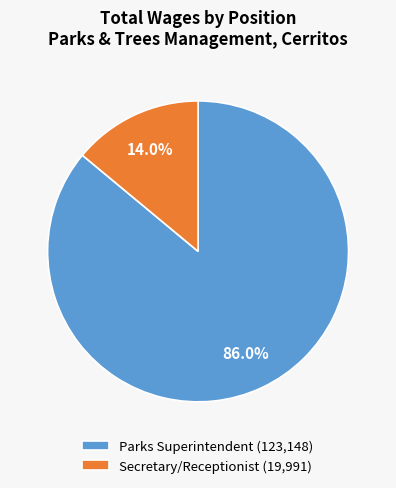

Which slice is the smallest?

Secretary/Receptionist